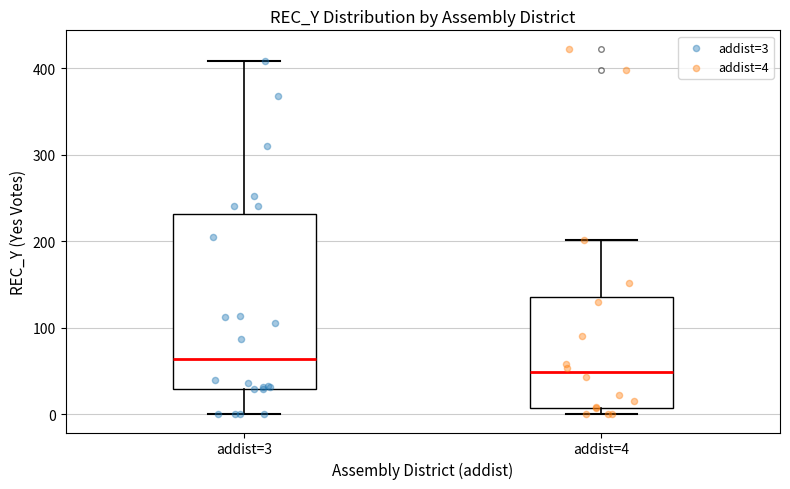

Reading left to right, read every box against the y-axis: the position of its median line, the range the box covers, and the ends of its whiskers. The values are not printed on the chart, so give them approximately, as read against the axis.

addist=3: median 60, box 30 to 230, whiskers 0 to 410
addist=4: median 50, box 10 to 140, whiskers 0 to 200